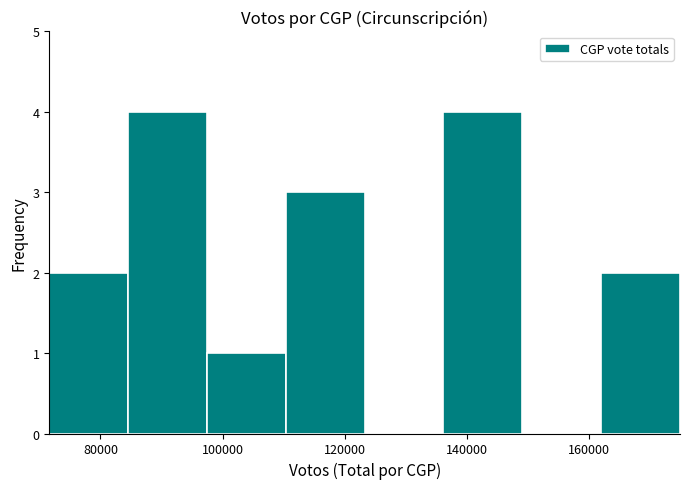

Reading left to right, transcribe this chart: for each bar, give the range it covers on the x-axis and its height. Neither the bar edges nor the heights are printed on the chart, so give them approximately, as read against the axes.

72000 to 84000: 2
84000 to 98000: 4
98000 to 110000: 1
110000 to 124000: 3
124000 to 136000: 0
136000 to 150000: 4
150000 to 162000: 0
162000 to 174000: 2